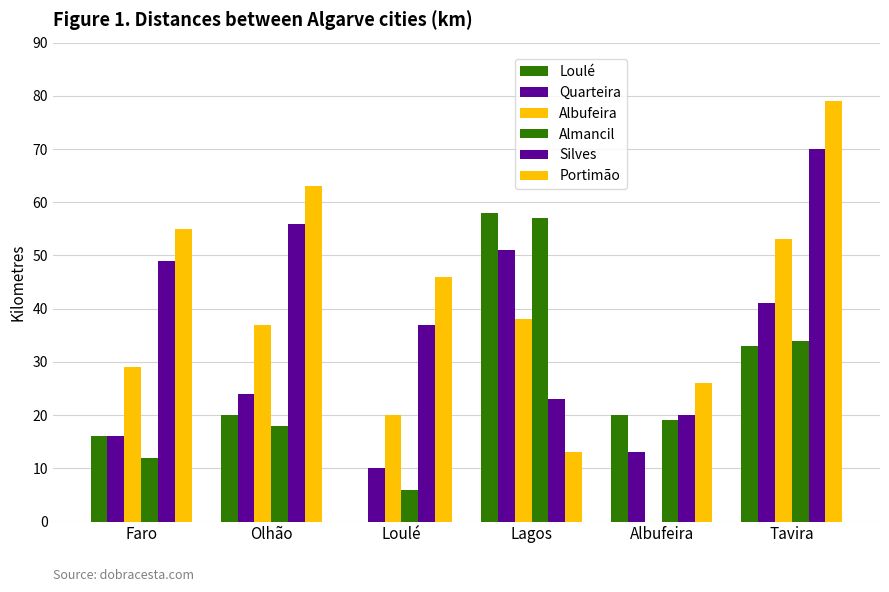

What is the label of the 3rd bar from the right?

Lagos